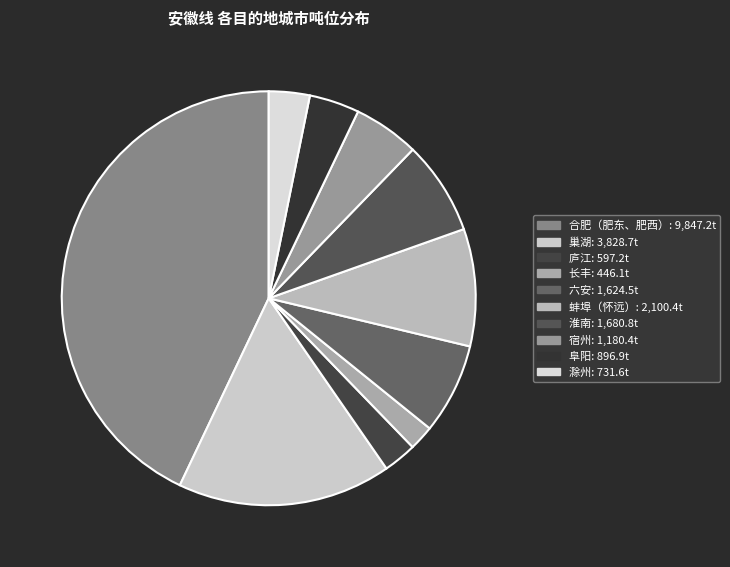

How many segments does this pie chart have?

10